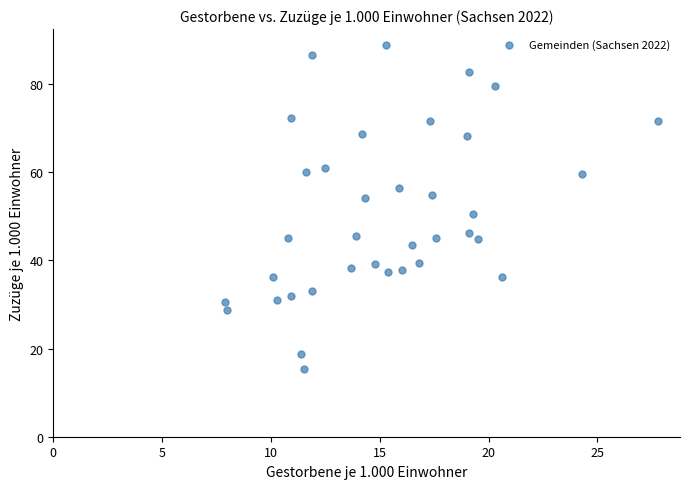

What is the range of X values (max minus min)?

19.9